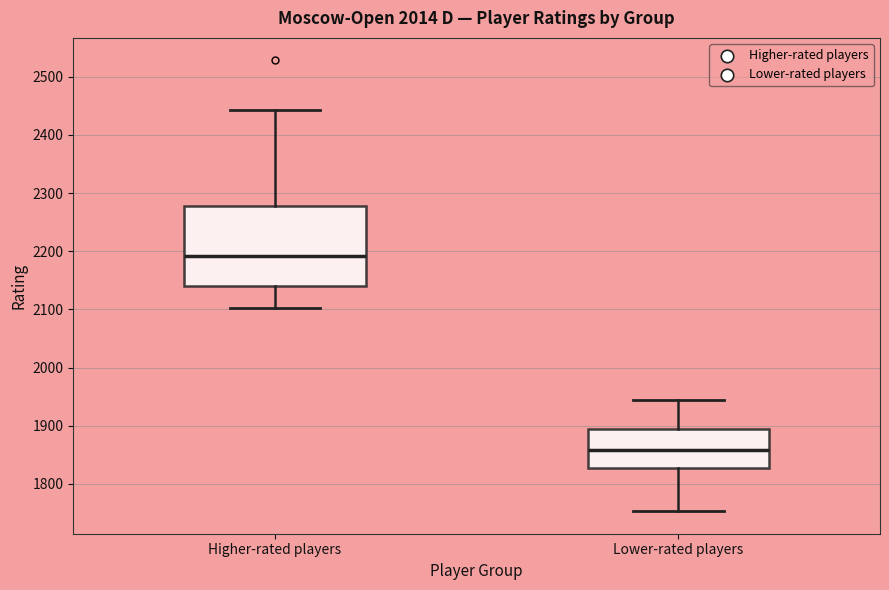

Which box has the highest median line?

Higher-rated players